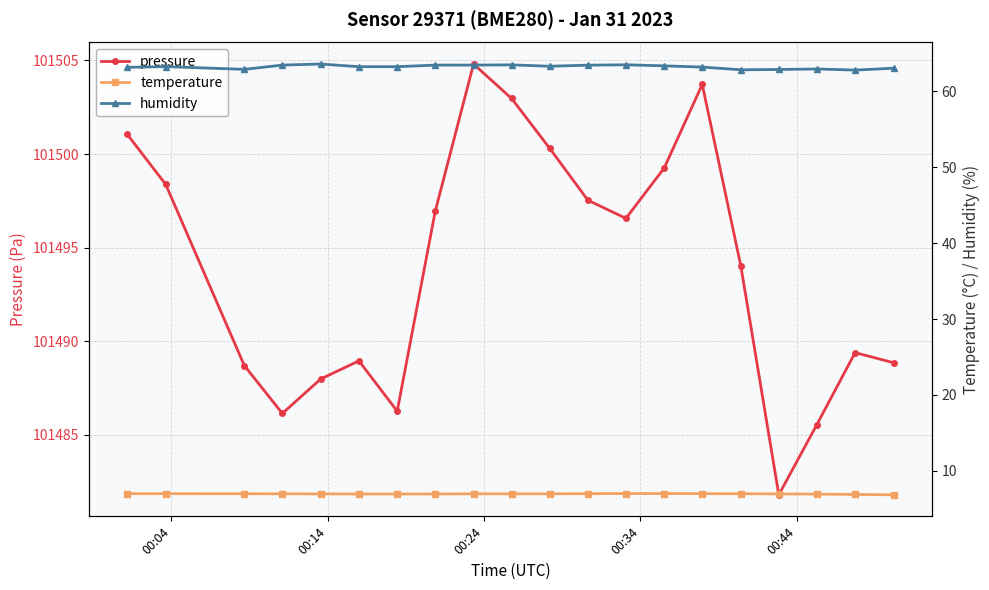

How many interior local valleys does the humidity series have?

4